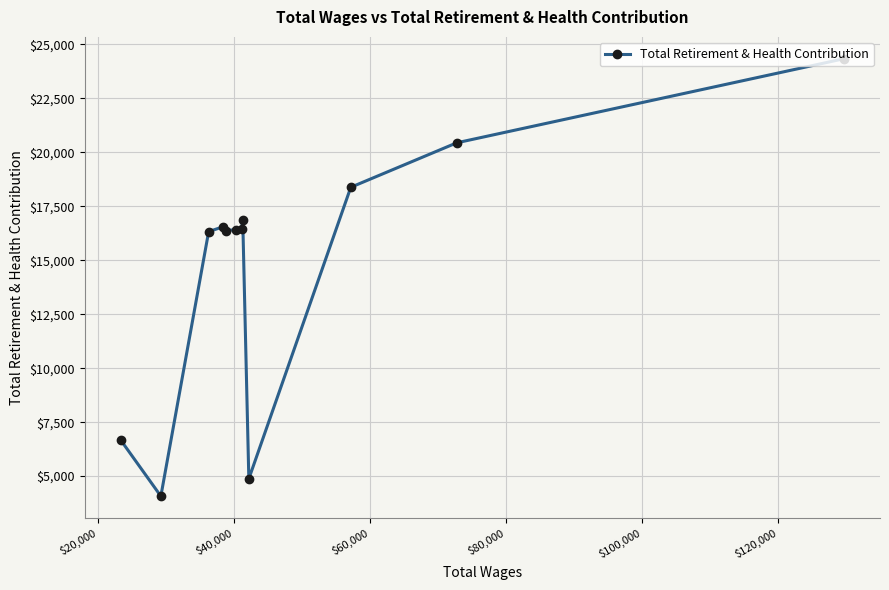

How many categories are shown in the chart?

12